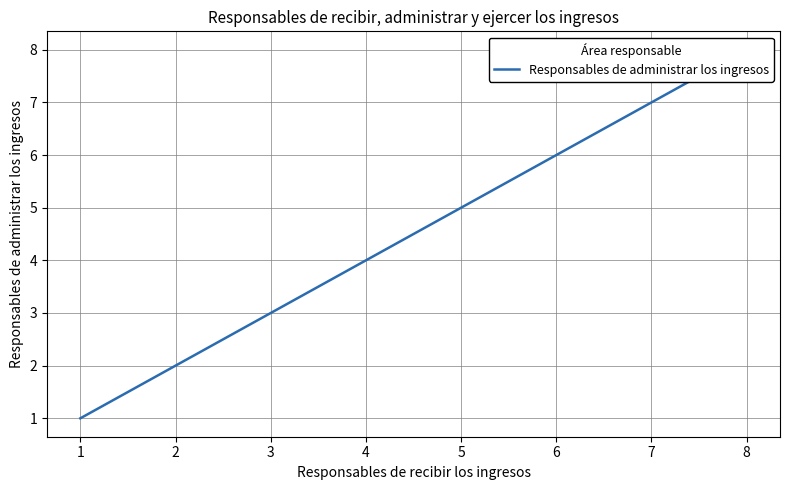

Where does the data first go above 5?

6